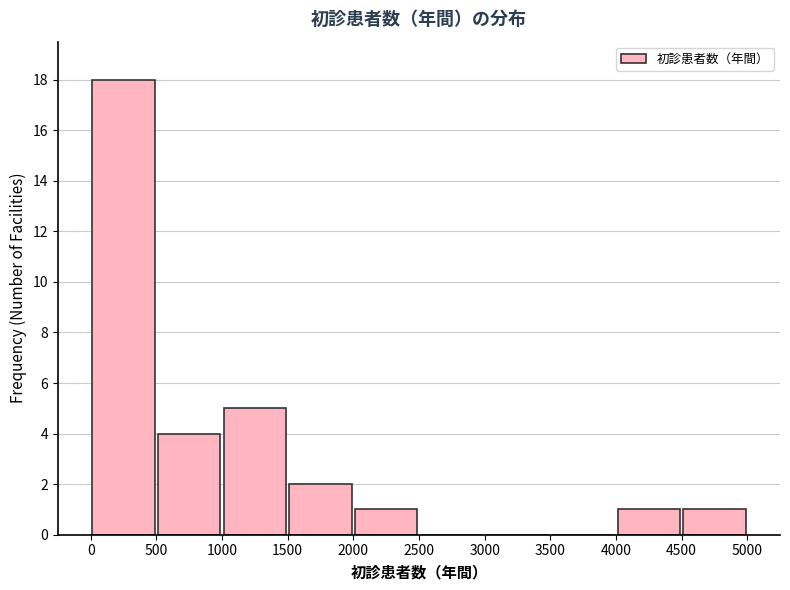

Reading left to right, transcribe this chart: for each bar, give the range it covers on the x-axis and its height. The values are not printed on the chart, so give them approximately, as read against the axis.

0 to 500: 18
500 to 1000: 4
1000 to 1500: 5
1500 to 2000: 2
2000 to 2500: 1
2500 to 3000: 0
3000 to 3500: 0
3500 to 4000: 0
4000 to 4500: 1
4500 to 5000: 1